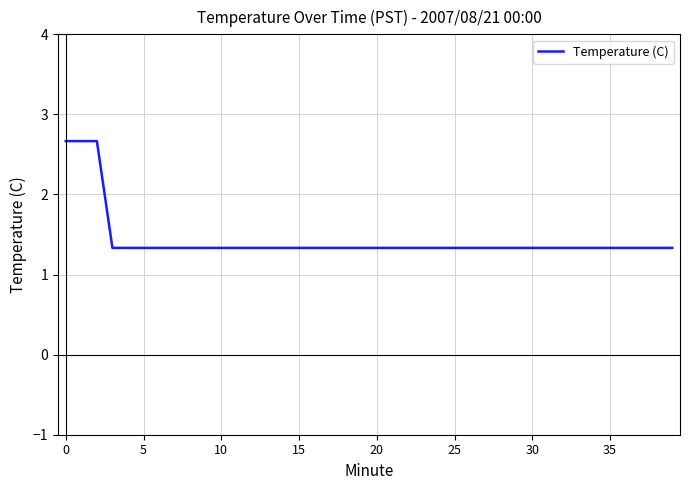

What is the maximum value shown in the chart?

2.7